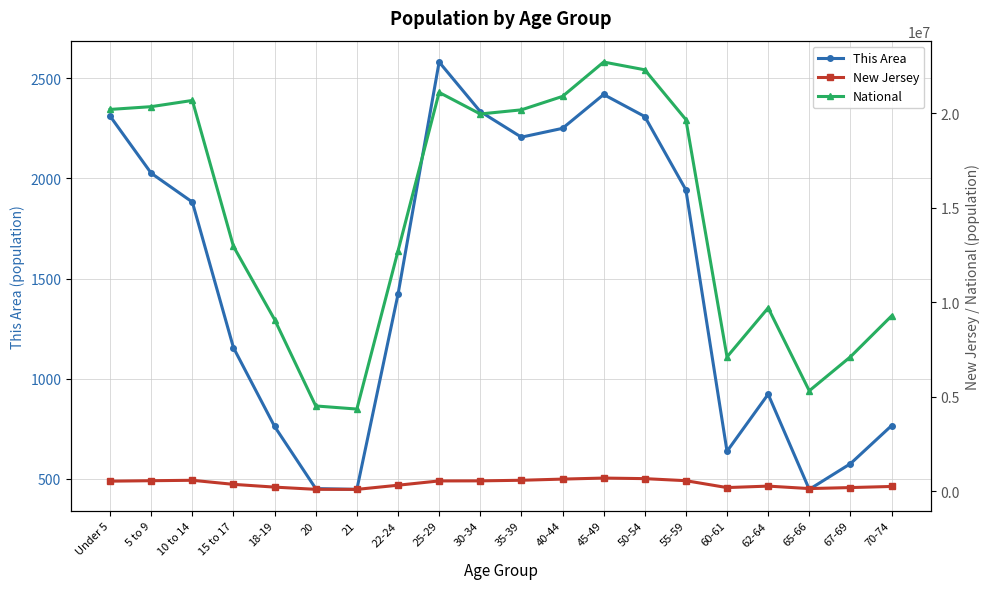

At which category does National reach its first local peak?

10 to 14